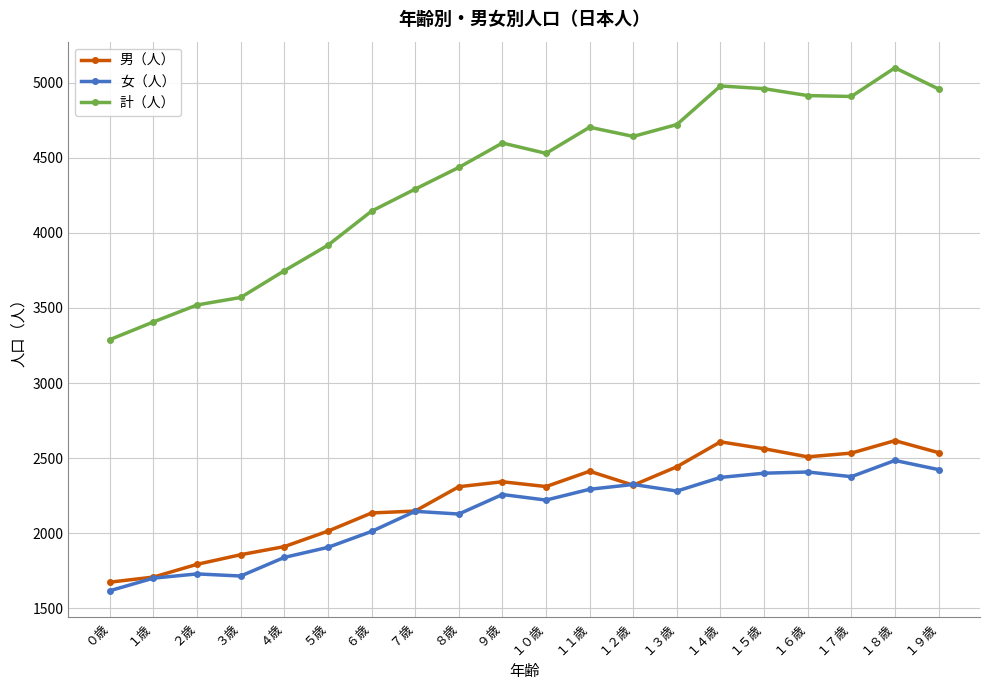

Is the value of 女（人） at ０歳 greater than the value of 男（人） at １７歳?

No